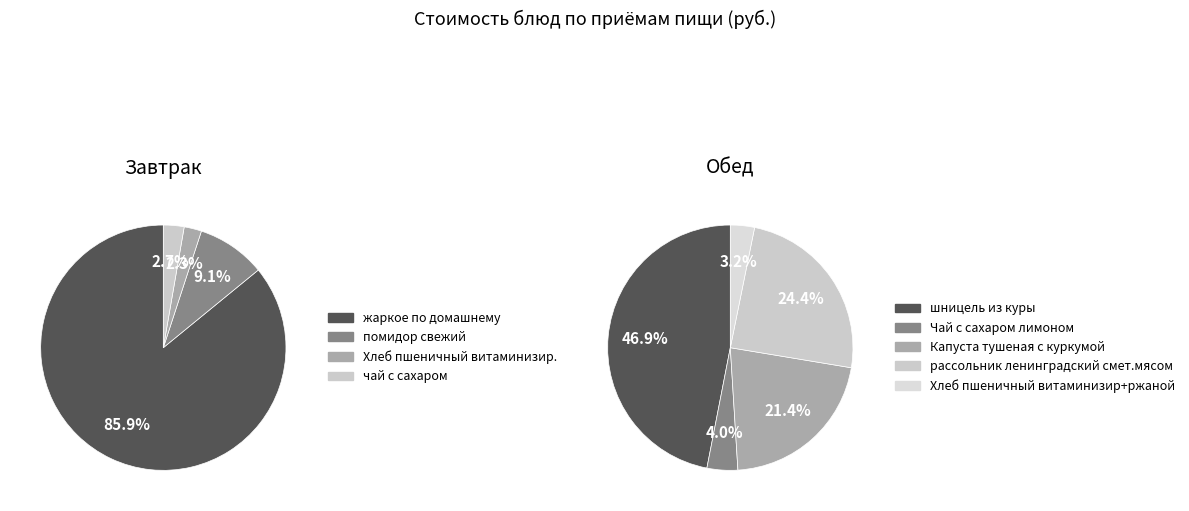

Between Хлеб пшеничный витаминизир. and помидор свежий, which is larger?

помидор свежий